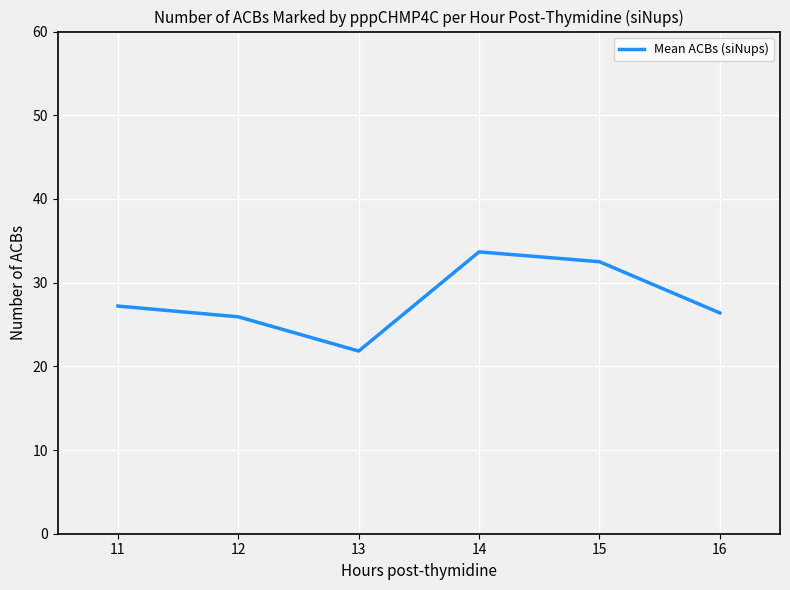

What is the average value?

27.9